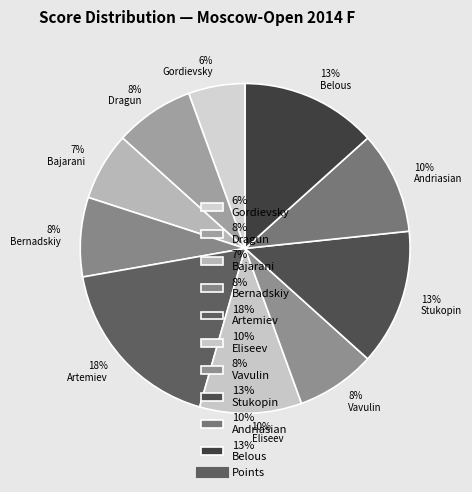

To the nearest percent, what is the difference between the 8% Bernadskiy and 7% Bajarani slice percentages?

1%